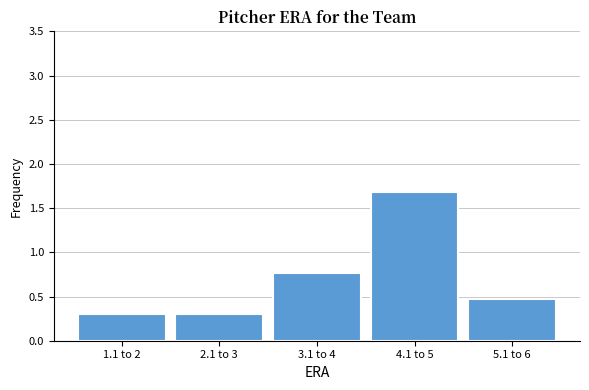

Reading left to right, transcribe all the data shown in this chart.

0.3	0.3	0.8	1.7	0.5